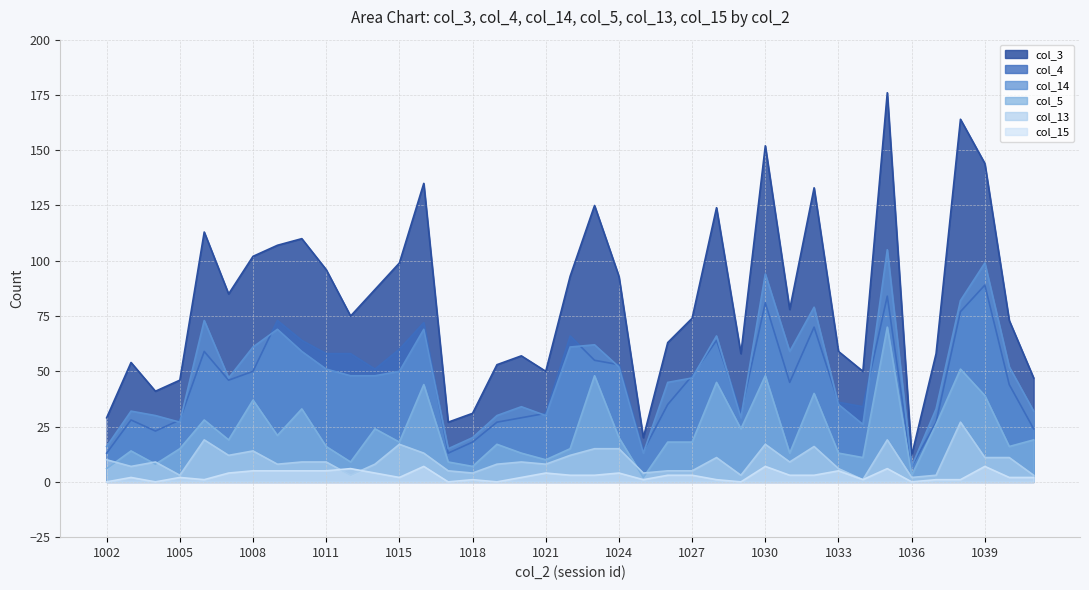

In col_4, how many points are higher than both neighbors (excluding endpoints)?

10